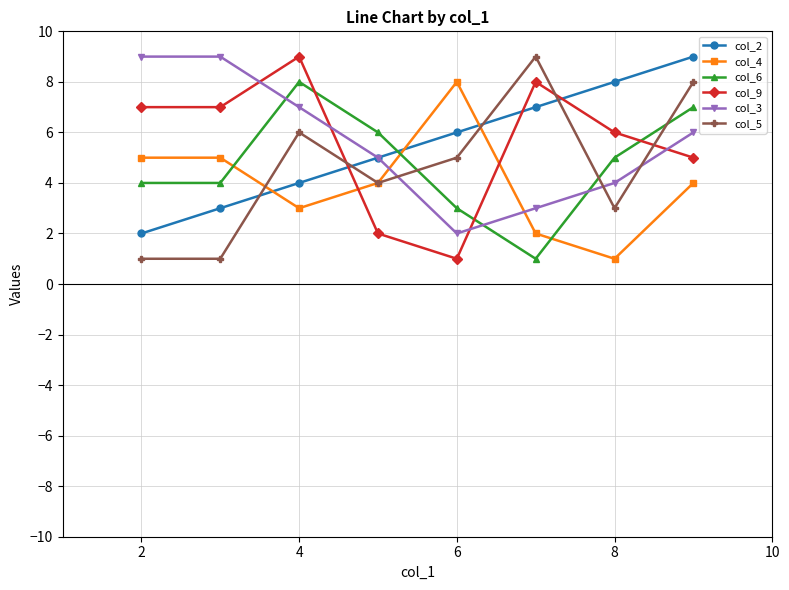

True or false: col_2 has more than 2 interior local peaks.

False